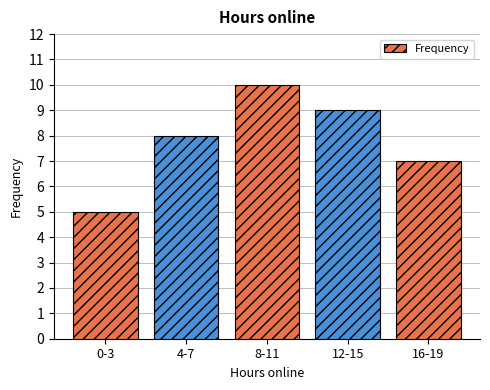

Reading left to right, transcribe all the data shown in this chart.

5	8	10	9	7